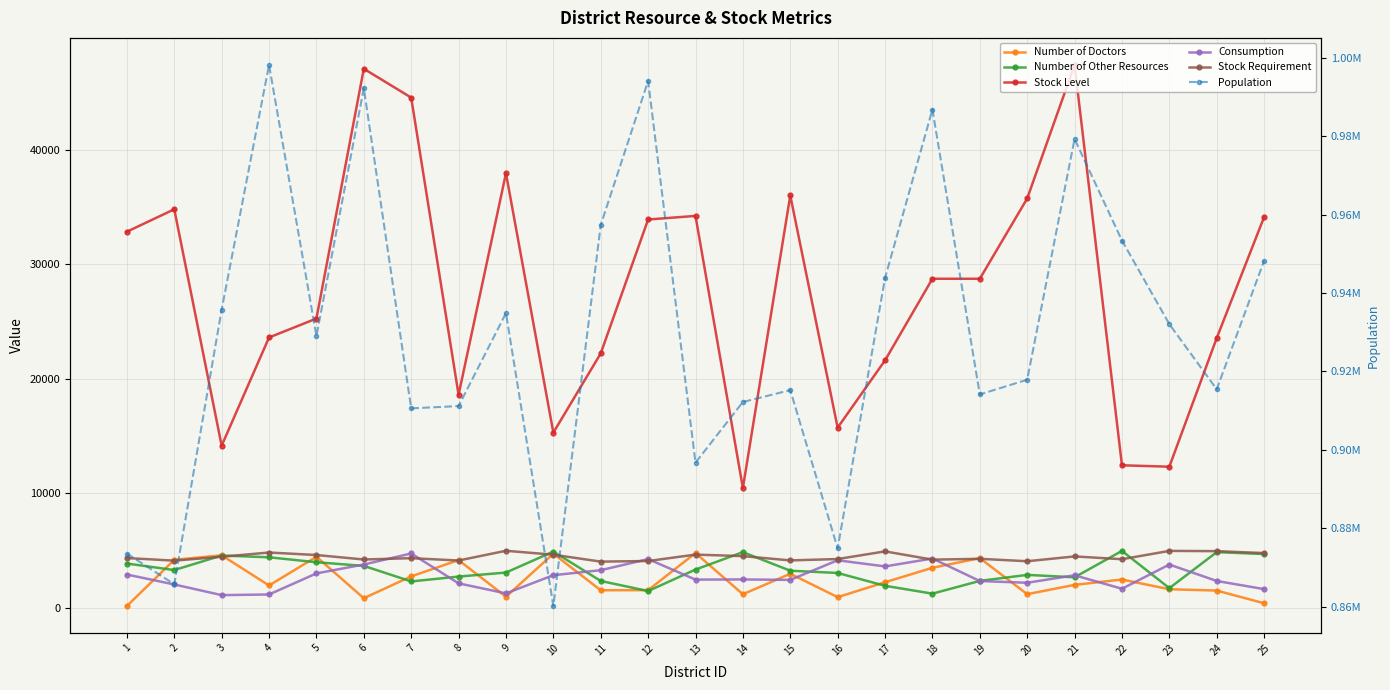

How many distinct data groups are displayed?

6